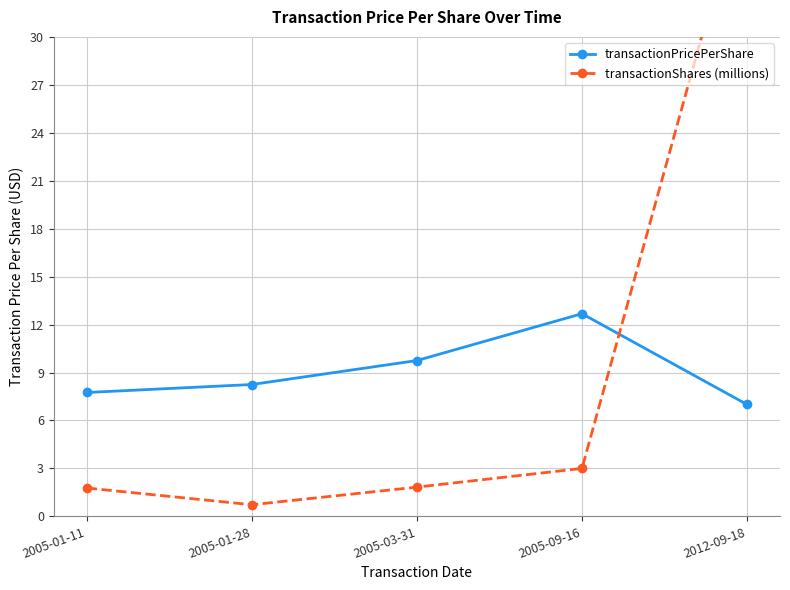

The value of transactionPricePerShare at 2005-03-31 is 9.8. True or false?

True